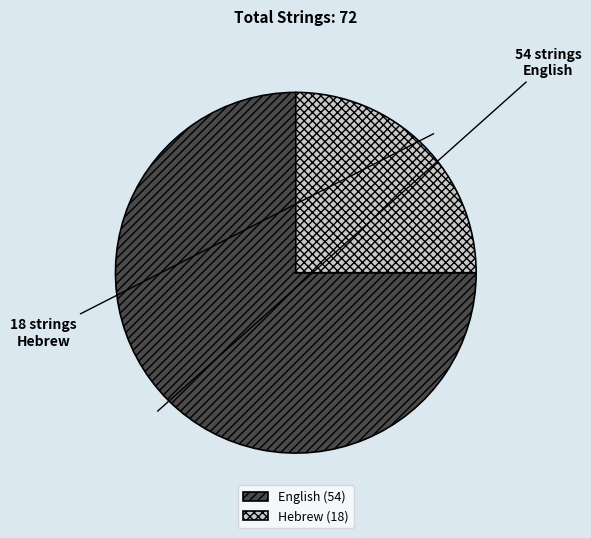

How many segments does this pie chart have?

2